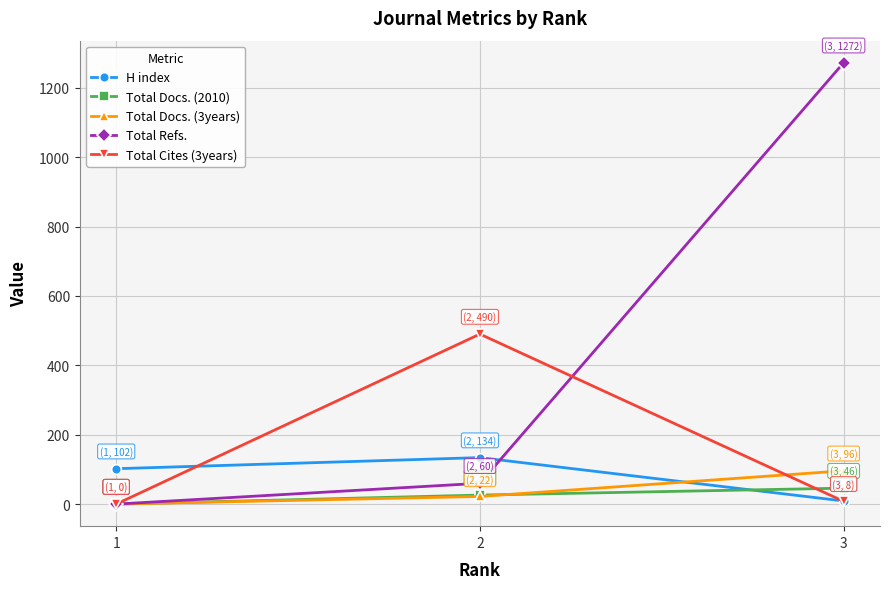

What is the sum of the Total Docs. (2010) values at 2 and 3?

72